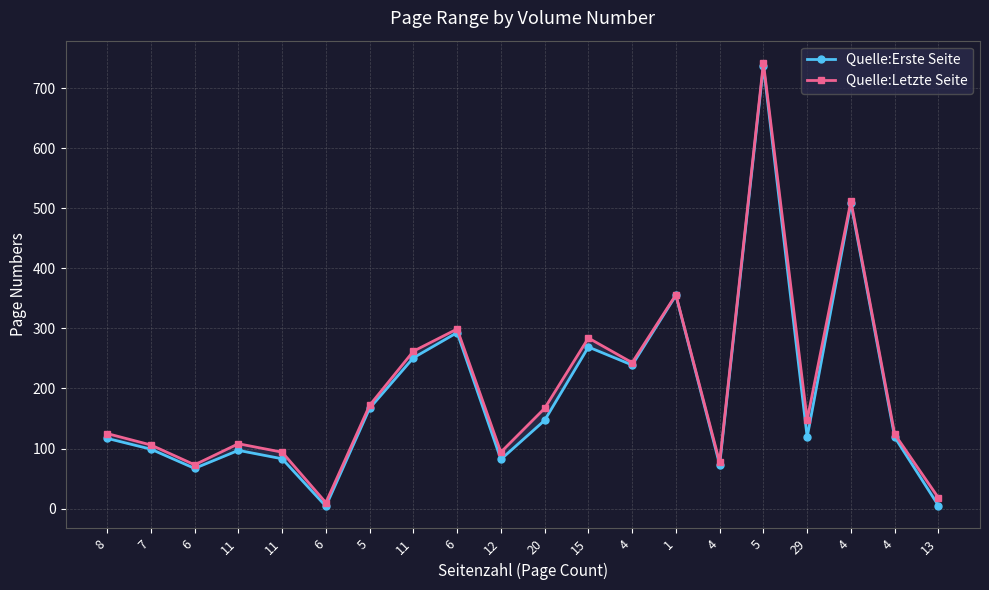

What is the difference between the Quelle:Erste Seite values at 6 and 7?

32